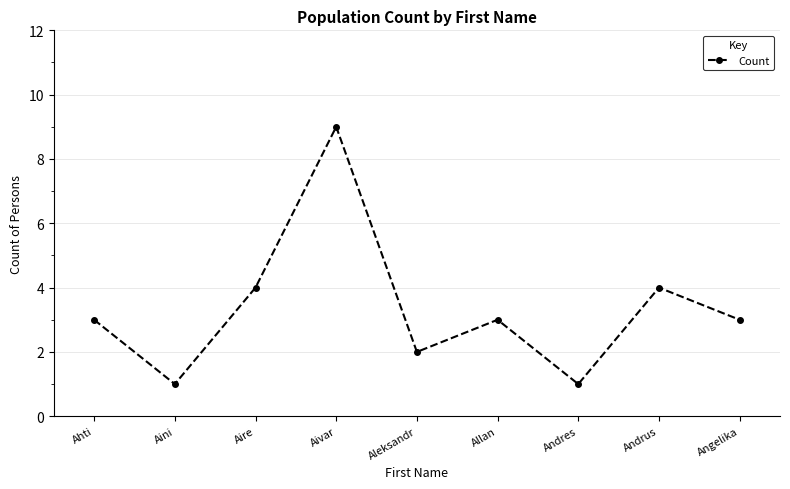

How many points are lower than both their immediate neighbors (excluding endpoints)?

3